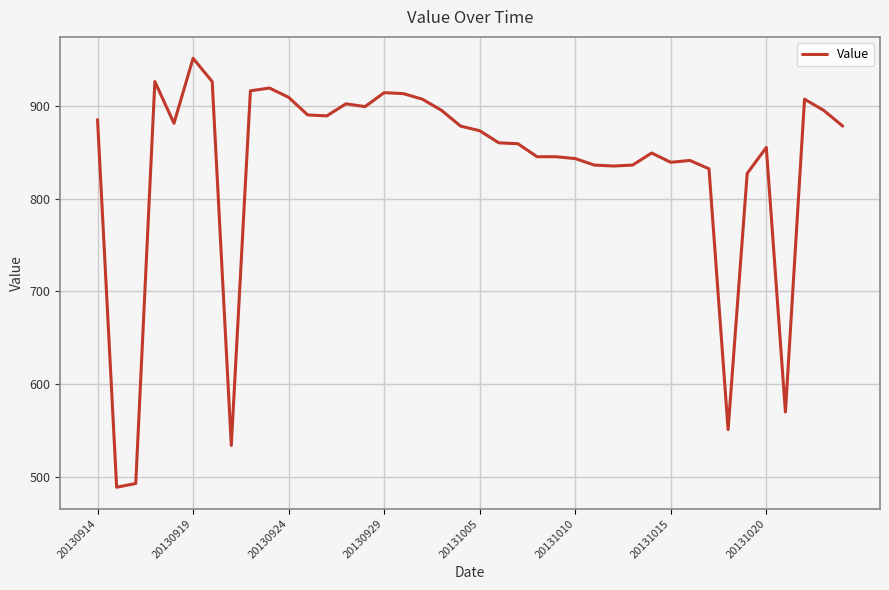

What is the difference between the maximum and minimum values?

462